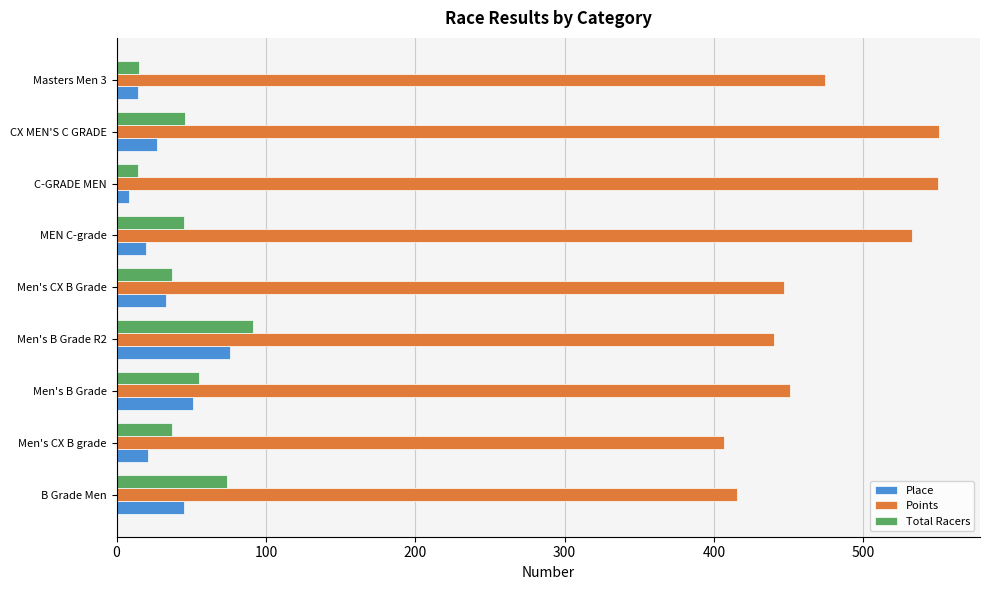

What is the difference between the highest and lowest values at Men's CX B Grade?

413.7